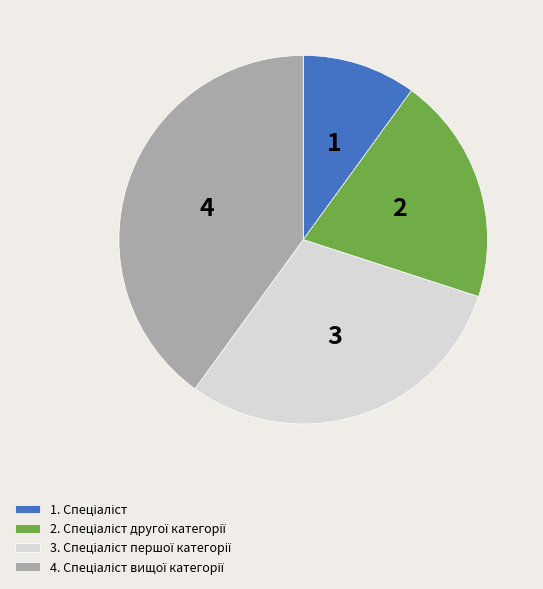

Is there a majority slice in this chart?

No